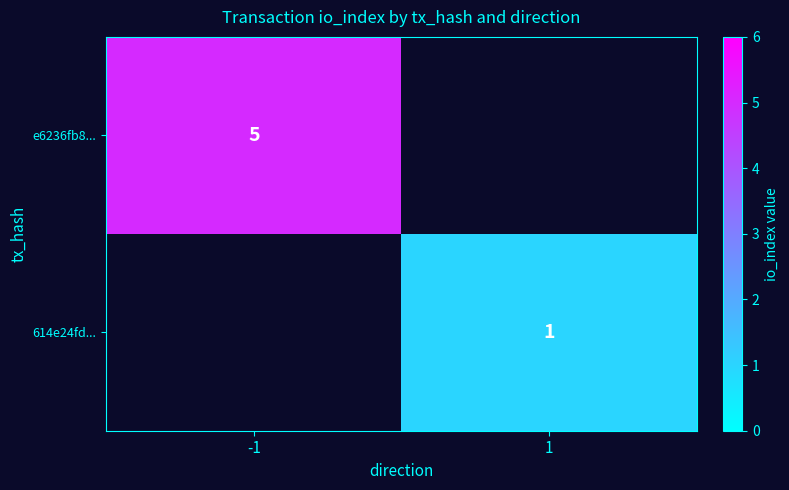

The e6236fb8... series shows 1 at -1. True or false?

False